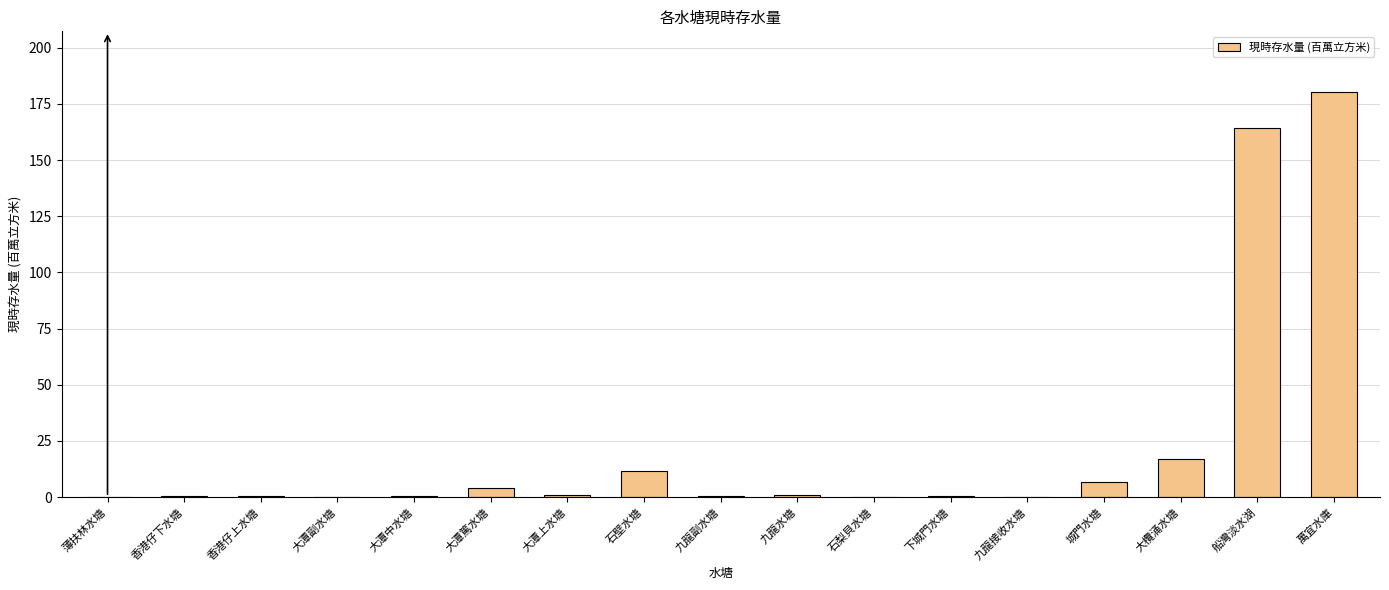

Are the bars horizontal?

No